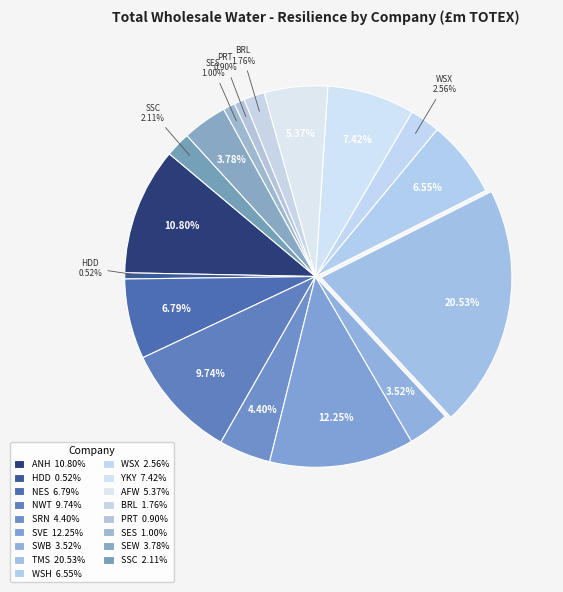

How many segments does this pie chart have?

17